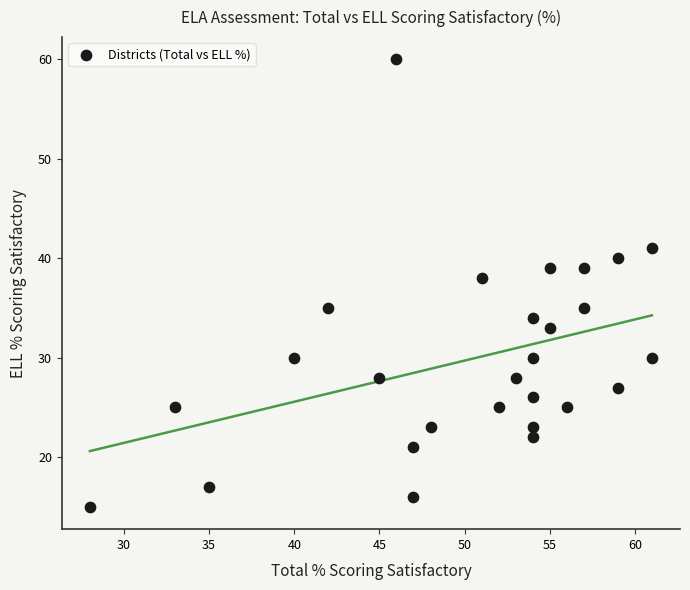

What Y value in the scatter plot is closest to 37?

38